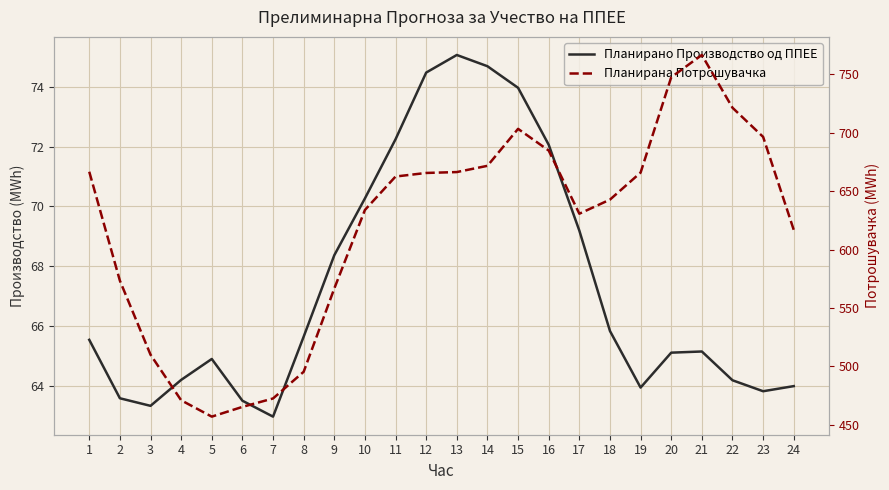

Which series has the largest total across all categories?

Планирана Потрошувачка